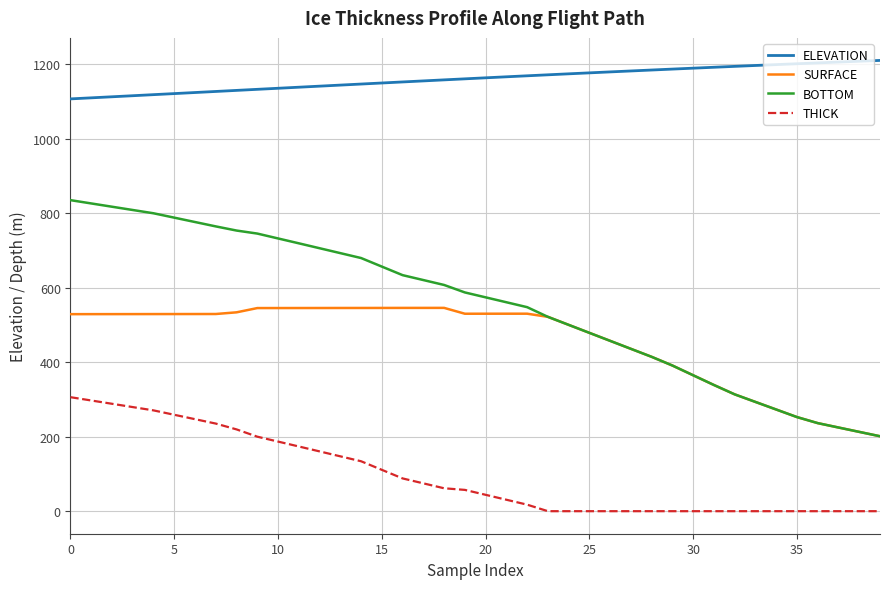

True or false: ELEVATION and SURFACE intersect in this chart.

False